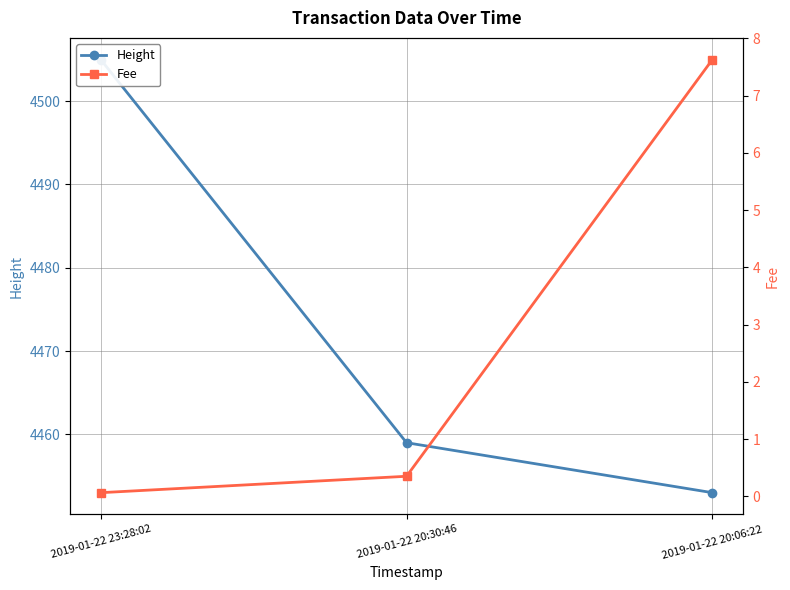

What is the total value across all series at 2019-01-22 20:30:46?

4459.4